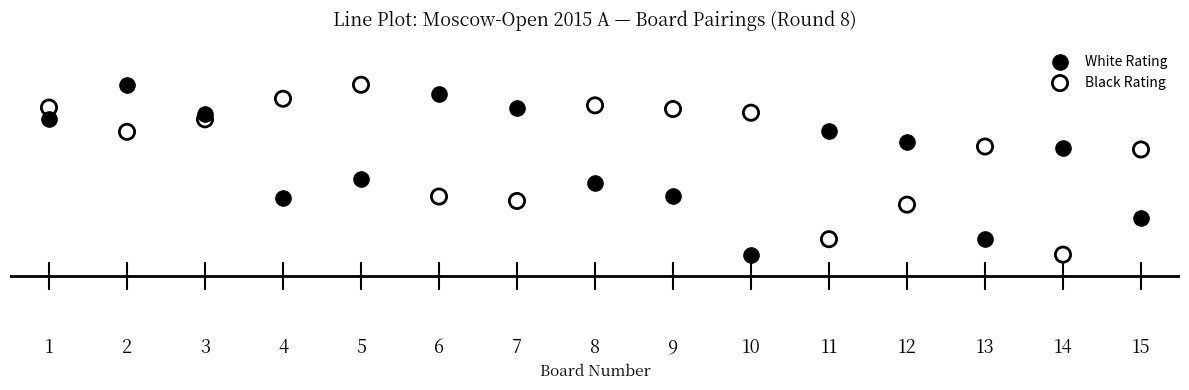

What are all the series names shown in the legend?

White Rating, Black Rating